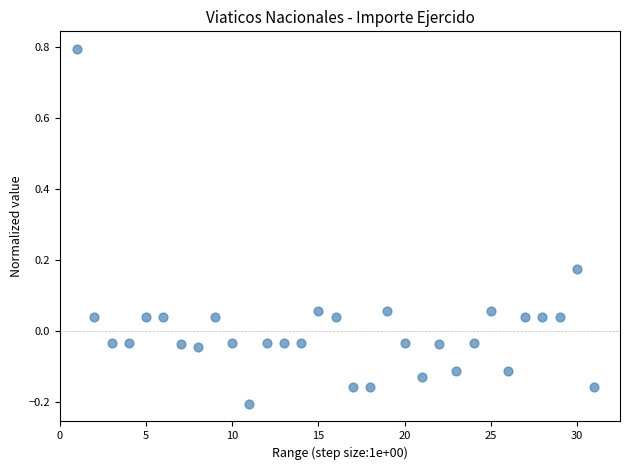

What is the range of X values (max minus min)?

30.0